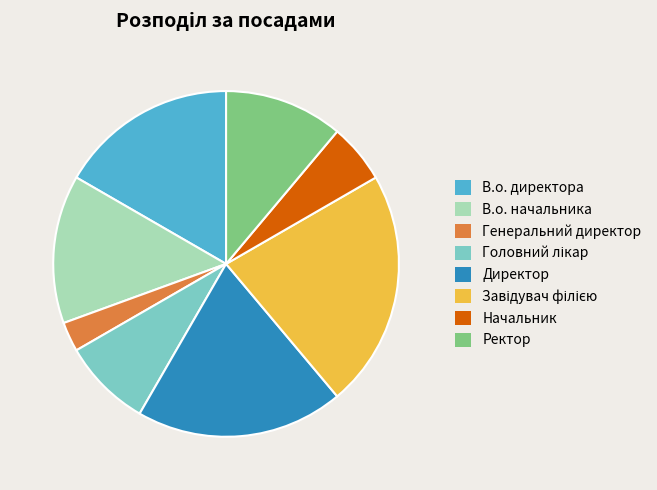

Approximately how many times larger is the value at Генеральний директор compared to Начальник?

0.5